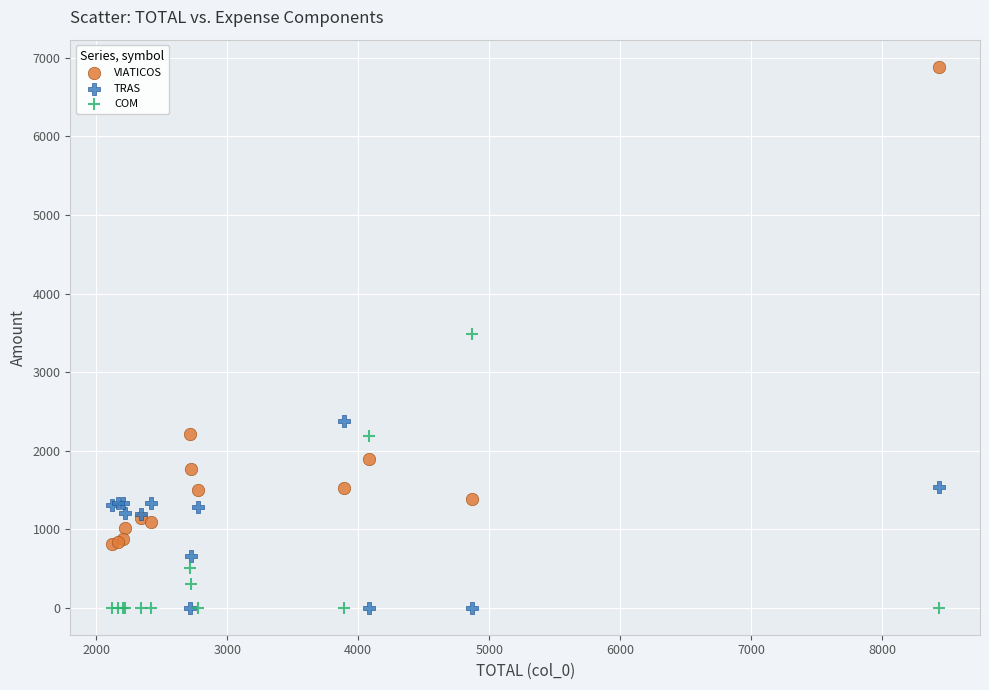

Which series has the largest Y range (max minus min)?

VIATICOS